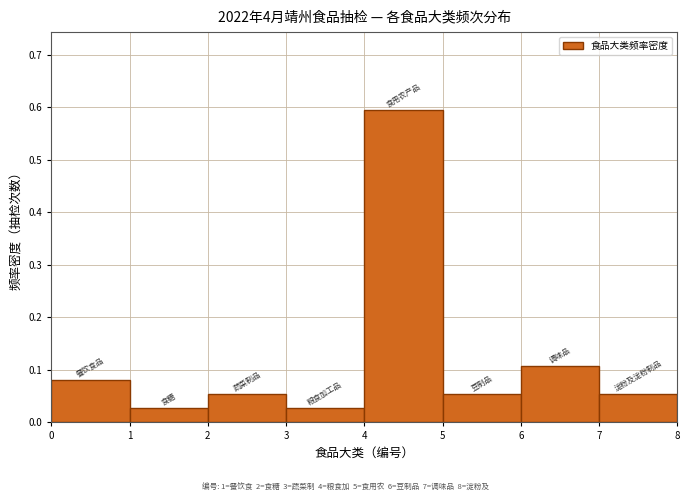

What is the height of the bar covering 4 to 5 on the x-axis? The values are not printed on the chart, so give them approximately, as read against the axis.

0.59